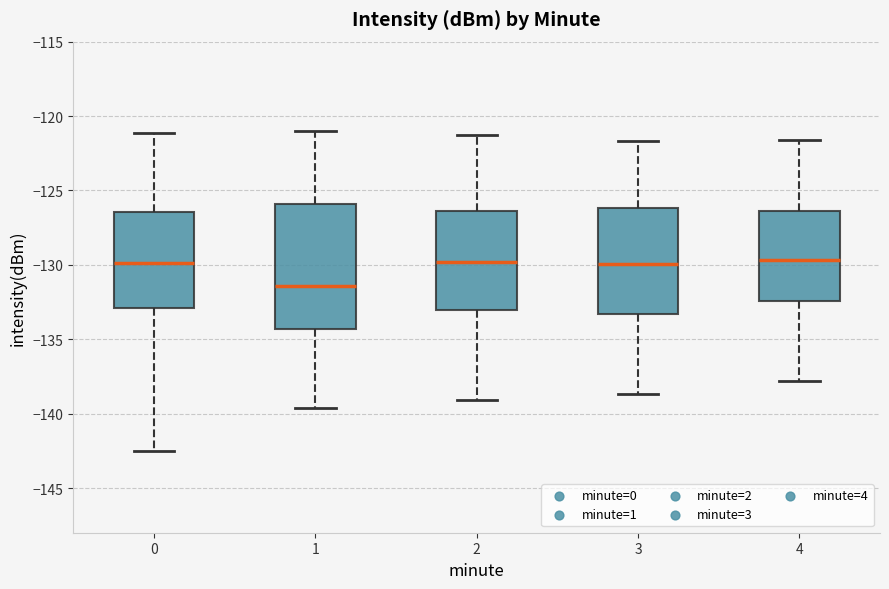

Where is the upper edge of the box at x = 0 on the y-axis? The values are not printed on the chart, so give them approximately, as read against the axis.

-126.5